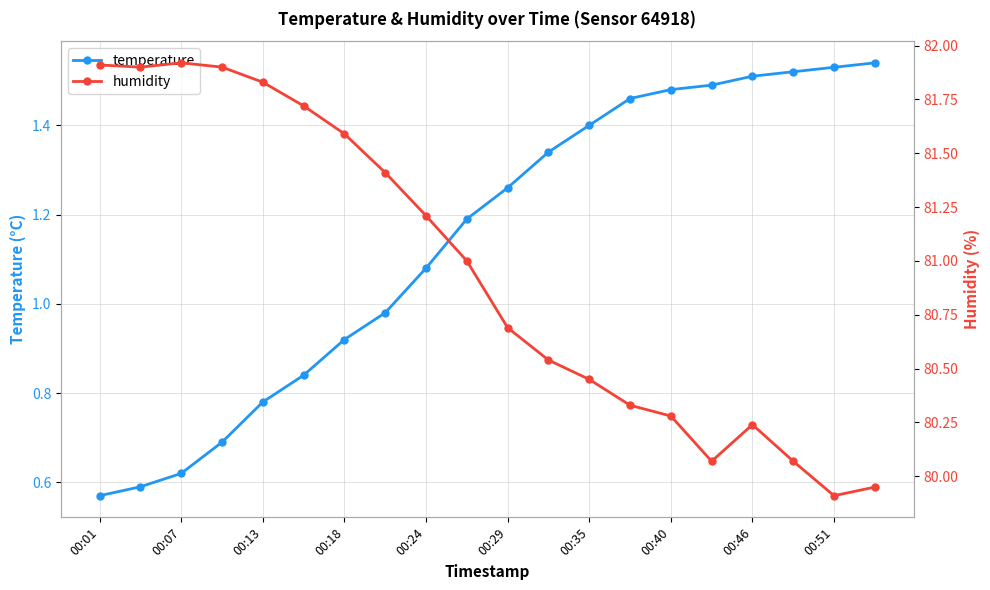

What is the value of the temperature point at the 16th from the left?

1.5